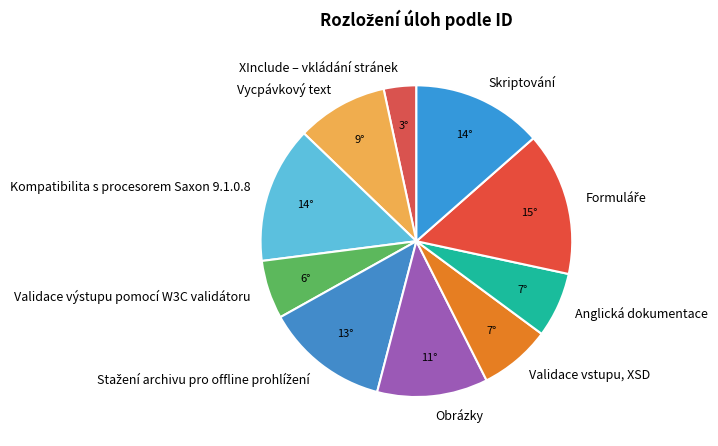

What is the smallest slice in the pie chart?

XInclude – vkládání stránek